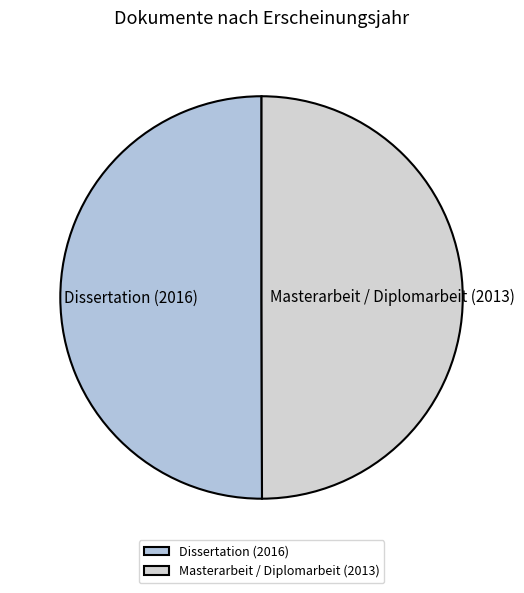

How many slices are in this pie chart?

2